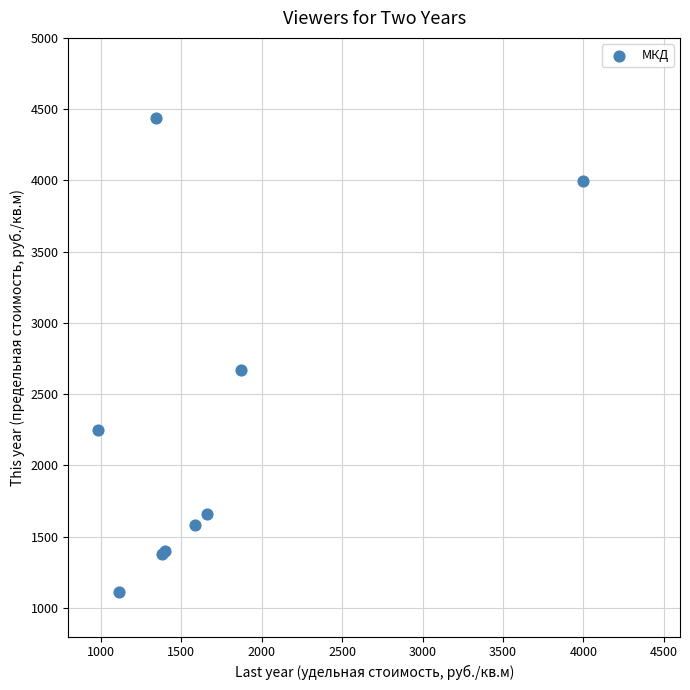

What Y value in the scatter plot is closest to 2776?

2670.9